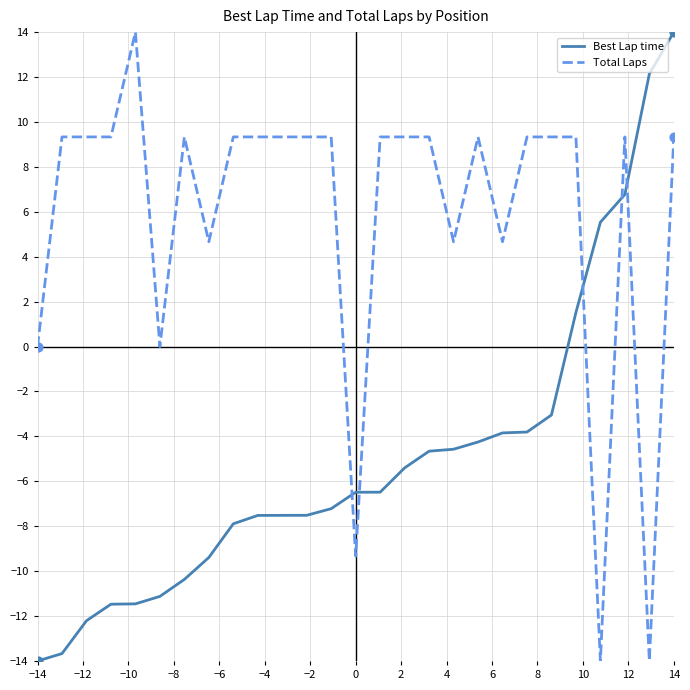

True or false: Total Laps and Best Lap time cross at least once.

True